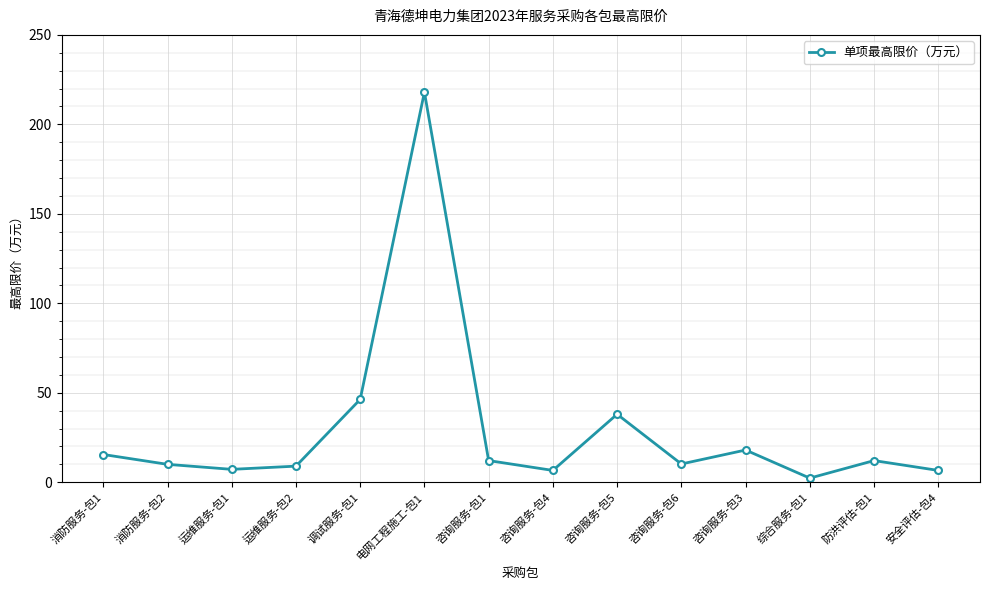

How many points are lower than both their immediate neighbors (excluding endpoints)?

4